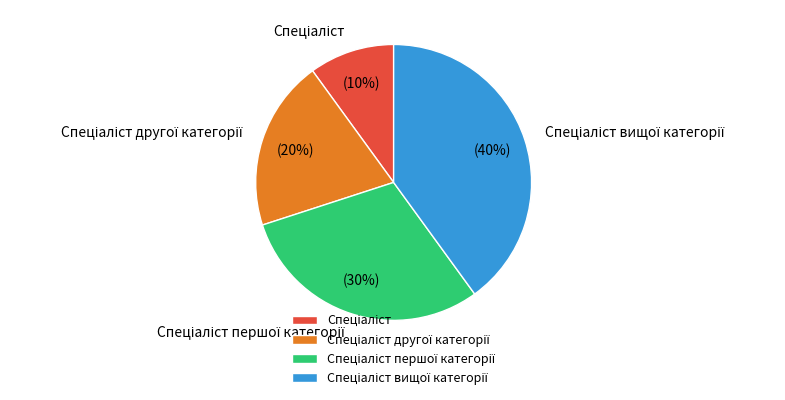

To the nearest percent, what is the average slice percentage?

25%